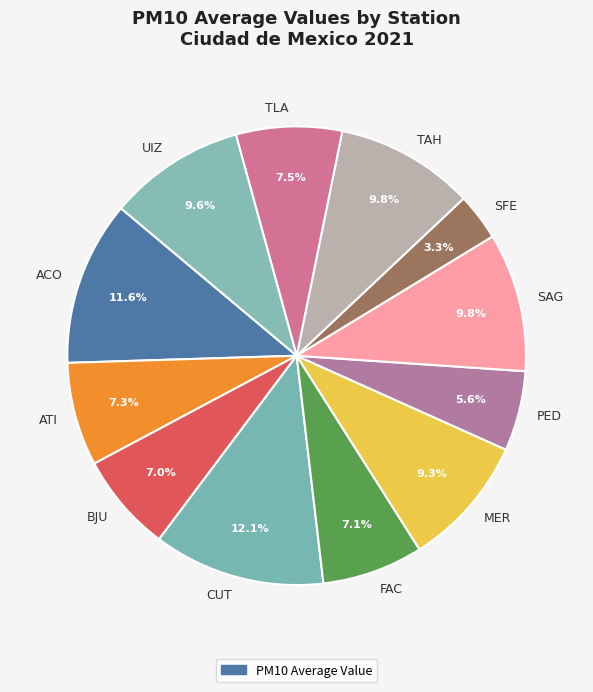

How many segments does this pie chart have?

12